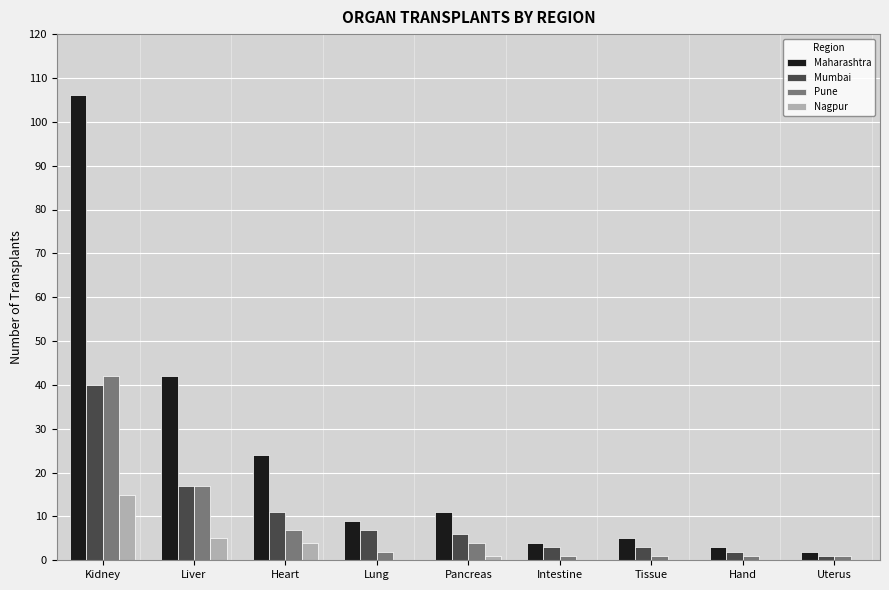

What is the sum of all Maharashtra values?

206